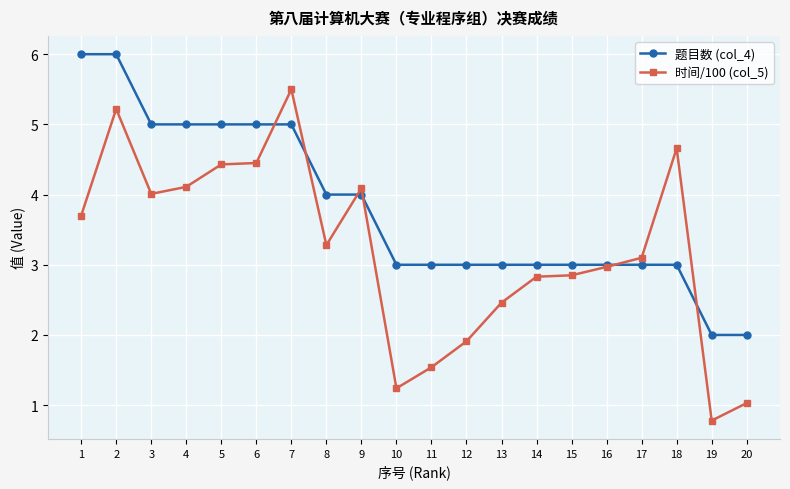

What is the lowest value of the 题目数 (col_4) series?

2.0